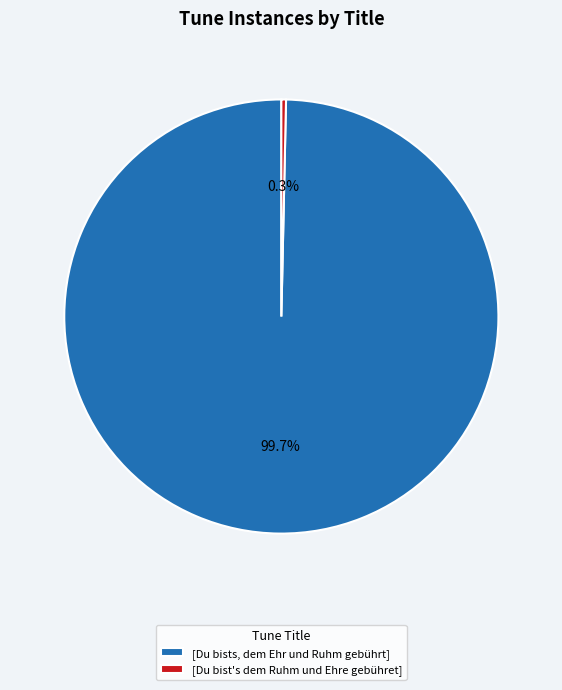

Is the sum of [Du bists, dem Ehr und Ruhm gebührt] and [Du bist's dem Ruhm und Ehre gebühret] greater than half?

Yes